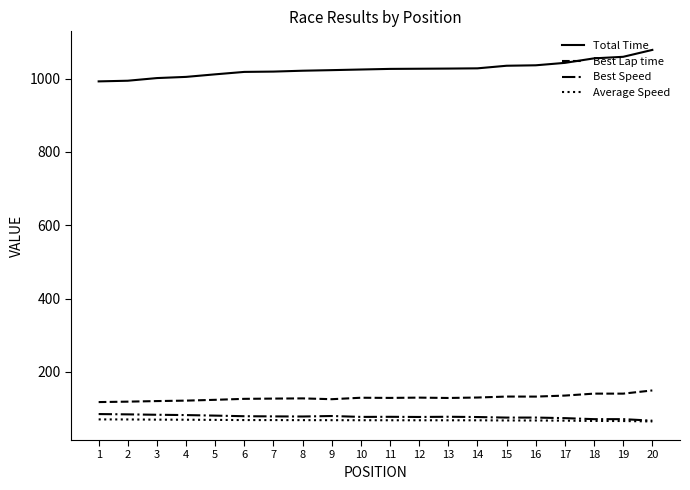

True or false: Total Time and Average Speed intersect in this chart.

False